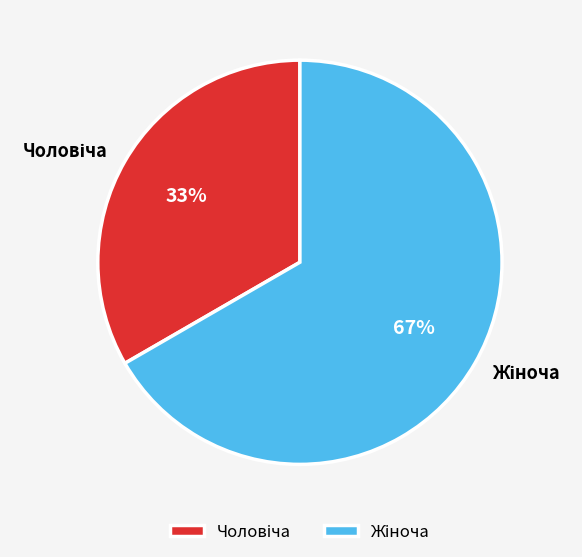

To the nearest percent, what is the average slice percentage?

50%